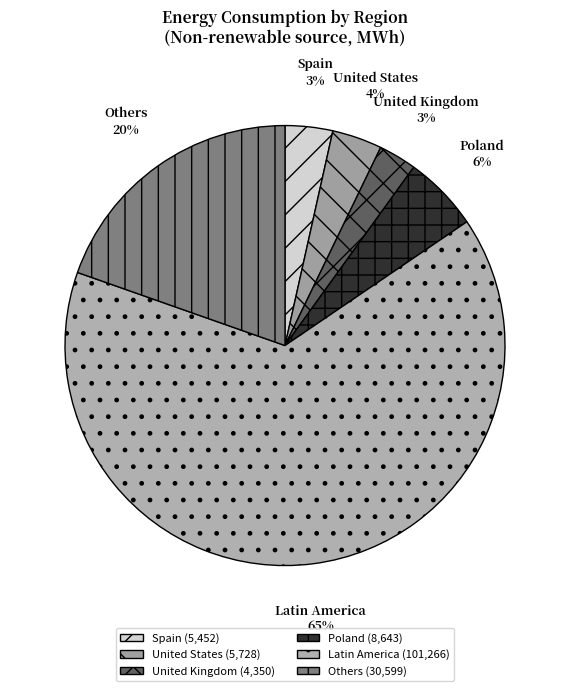

Is there any slice that represents more than half of the pie?

Yes